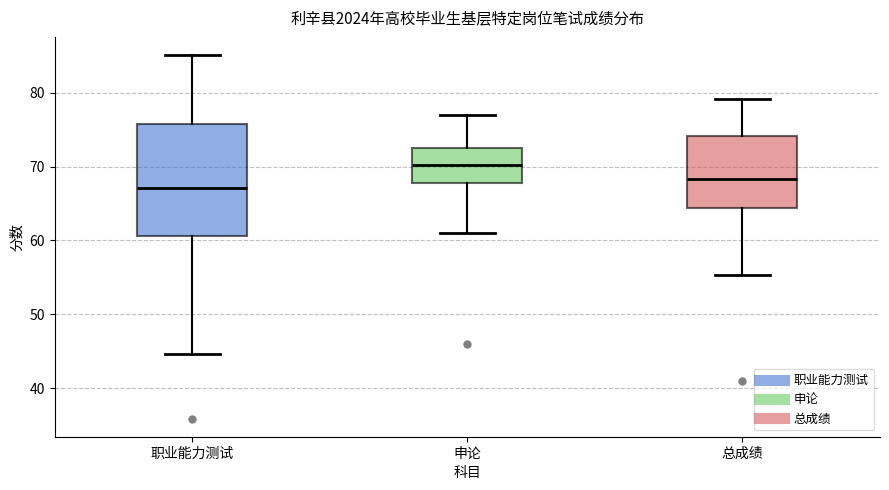

Reading left to right, read every box against the y-axis: the position of its median line, the range the box covers, and the ends of its whiskers. The values are not printed on the chart, so give them approximately, as read against the axis.

职业能力测试: median 67, box 61 to 76, whiskers 45 to 85
申论: median 70, box 68 to 73, whiskers 61 to 77
总成绩: median 68, box 64 to 74, whiskers 55 to 79